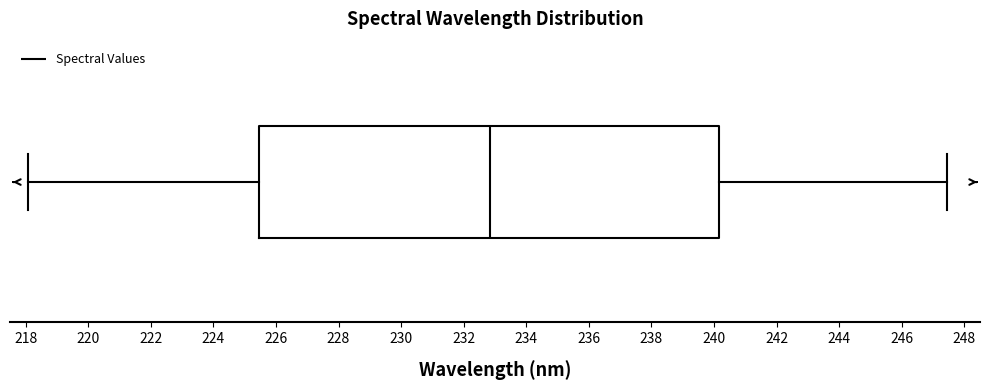

Transcribe this box plot: give where the median line is, the range the box spans, and where the two whiskers end, as read against the x-axis. The values are not printed on the chart, so give them approximately, as read against the axis.

median 232.8, box 225.4 to 240.2, whiskers 218.0 to 247.4